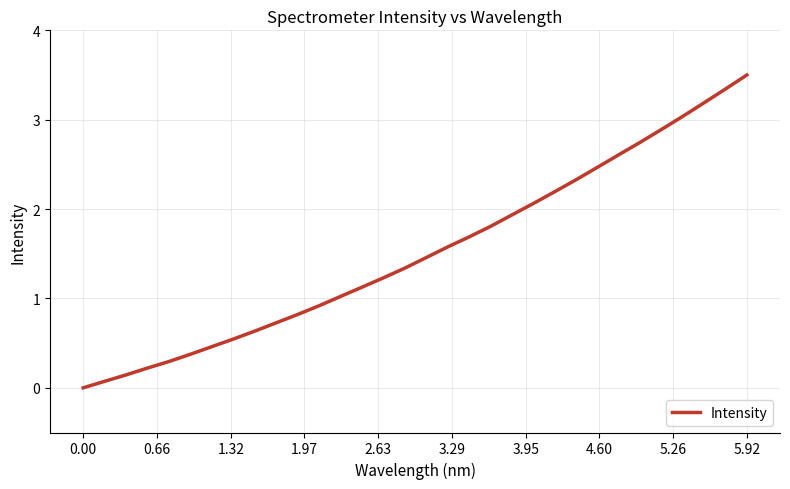

What is the difference between the maximum and minimum values?

3.5